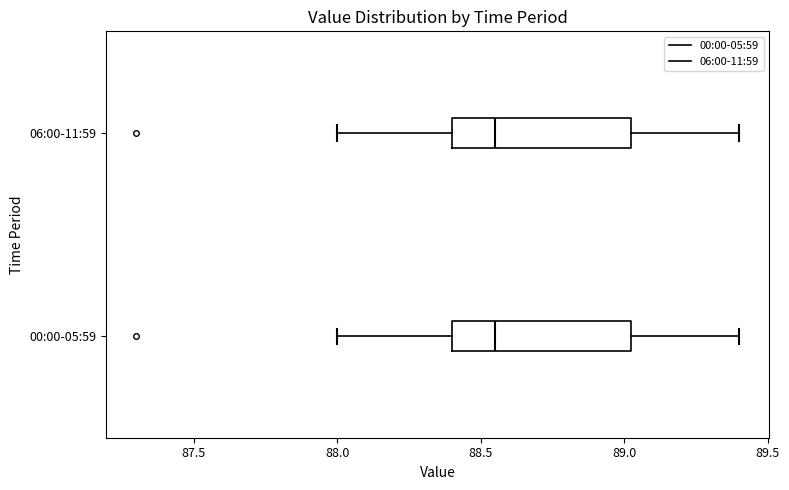

Where does the left whisker of the box for 06:00-11:59 end on the x-axis? The values are not printed on the chart, so give them approximately, as read against the axis.

88.00